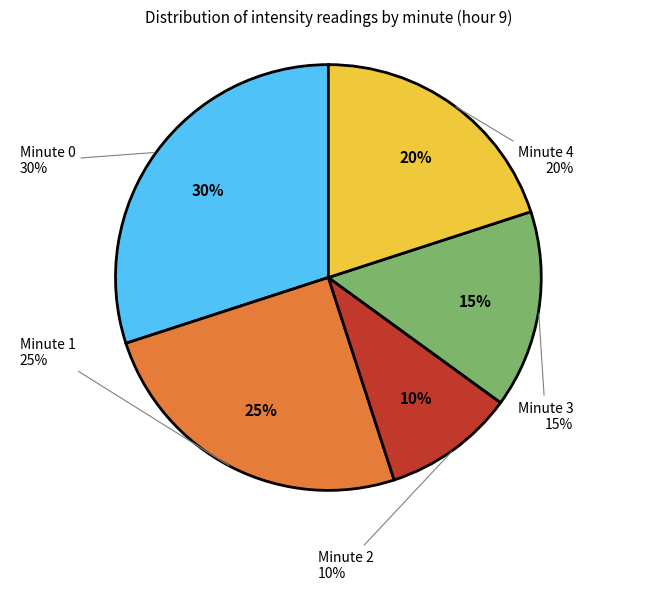

Is it true that Minute 2 is 1% of the pie?

False